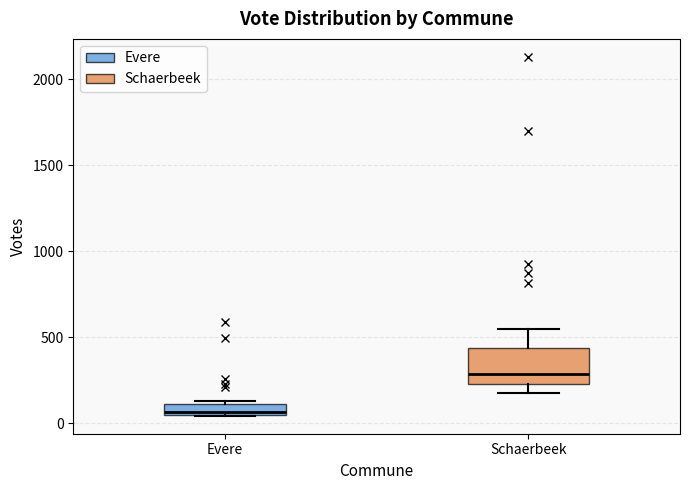

Which box has the highest median line?

Schaerbeek